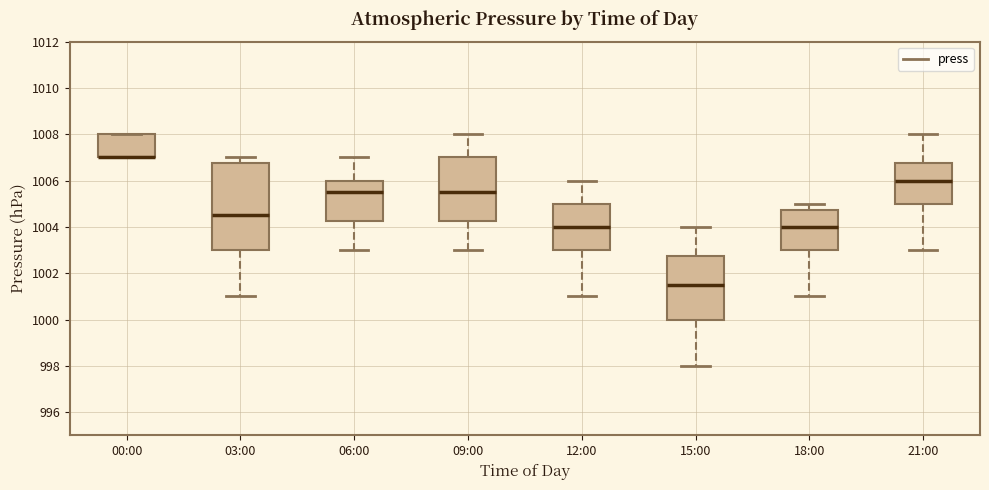

Reading left to right, read every box against the y-axis: the position of its median line, the range the box covers, and the ends of its whiskers. The values are not printed on the chart, so give them approximately, as read against the axis.

00:00: median 1007.0 (drawn on the box's lower edge), box 1007.0 to 1008.0, whiskers 1007.0 to 1008.0
03:00: median 1004.6, box 1003.0 to 1006.8, whiskers 1001.0 to 1007.0
06:00: median 1005.6, box 1004.2 to 1006.0, whiskers 1003.0 to 1007.0
09:00: median 1005.6, box 1004.2 to 1007.0, whiskers 1003.0 to 1008.0
12:00: median 1004.0, box 1003.0 to 1005.0, whiskers 1001.0 to 1006.0
15:00: median 1001.6, box 1000.0 to 1002.8, whiskers 998.0 to 1004.0
18:00: median 1004.0, box 1003.0 to 1004.8, whiskers 1001.0 to 1005.0
21:00: median 1006.0, box 1005.0 to 1006.8, whiskers 1003.0 to 1008.0